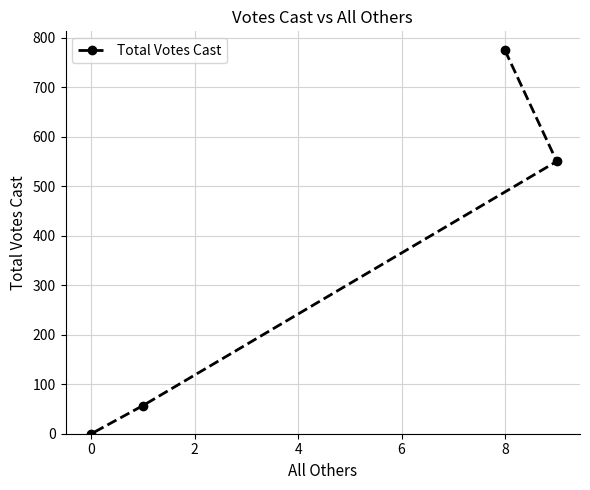

Which label corresponds to the largest value in the chart?

8